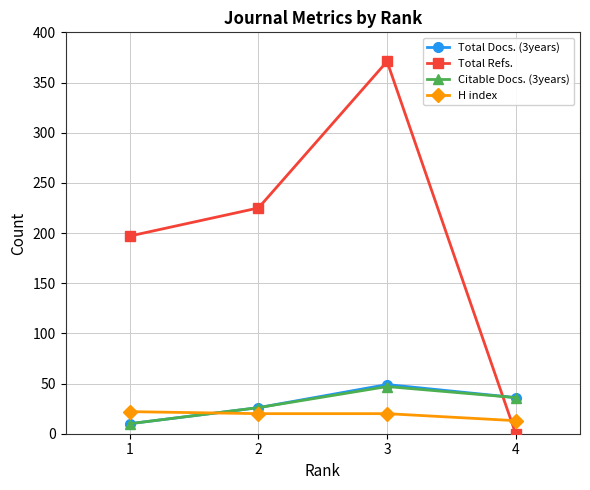

Which series has the largest total across all categories?

Total Refs.